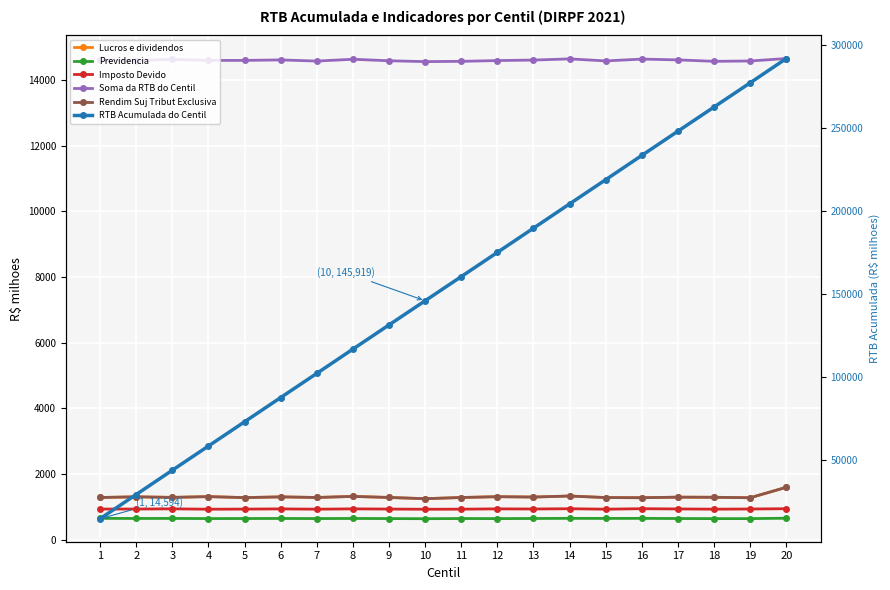

What is the maximum value shown in the chart?

291898.8